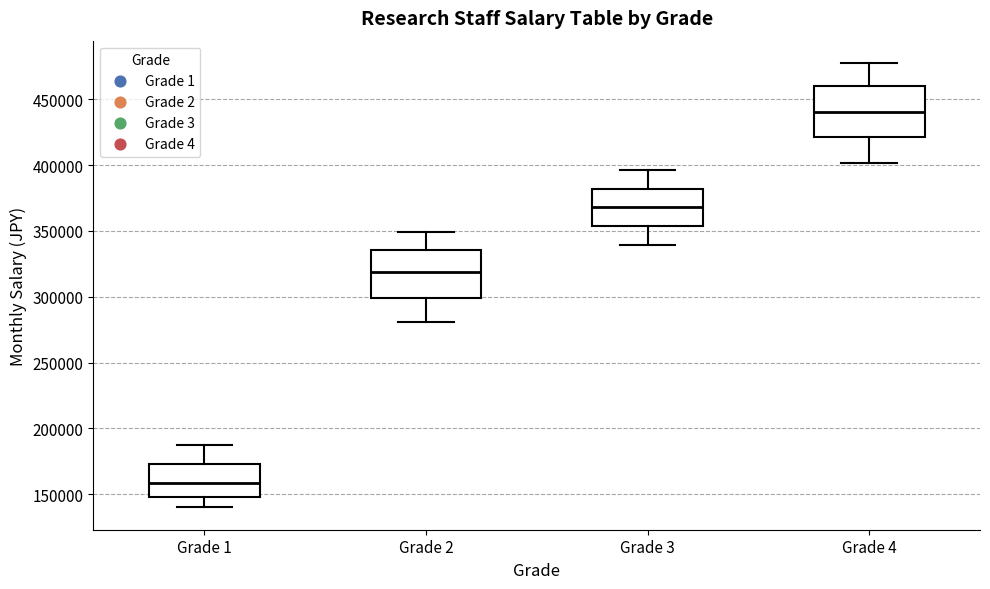

Reading left to right, transcribe this box plot: for each box, give where its median line is, the range the box spans, and where its two whiskers end, as read against the y-axis. The values are not printed on the chart, so give them approximately, as read against the axis.

Grade 1: median 160000, box 150000 to 175000, whiskers 140000 to 190000
Grade 2: median 320000, box 300000 to 335000, whiskers 280000 to 350000
Grade 3: median 370000, box 355000 to 380000, whiskers 340000 to 395000
Grade 4: median 440000, box 420000 to 460000, whiskers 400000 to 480000